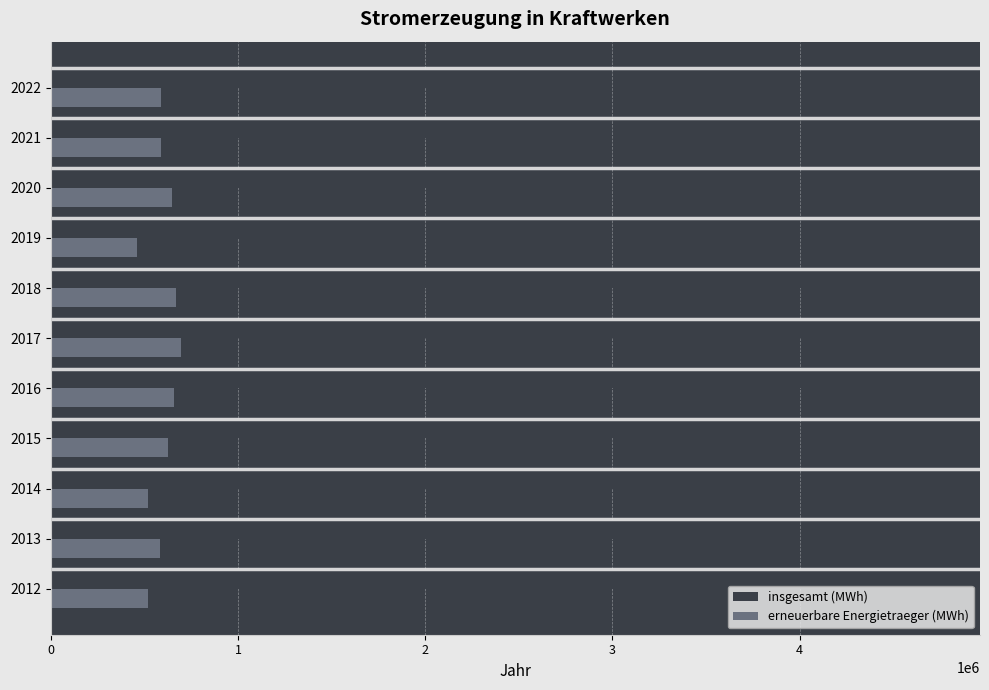

How many categories are shown in the chart?

11